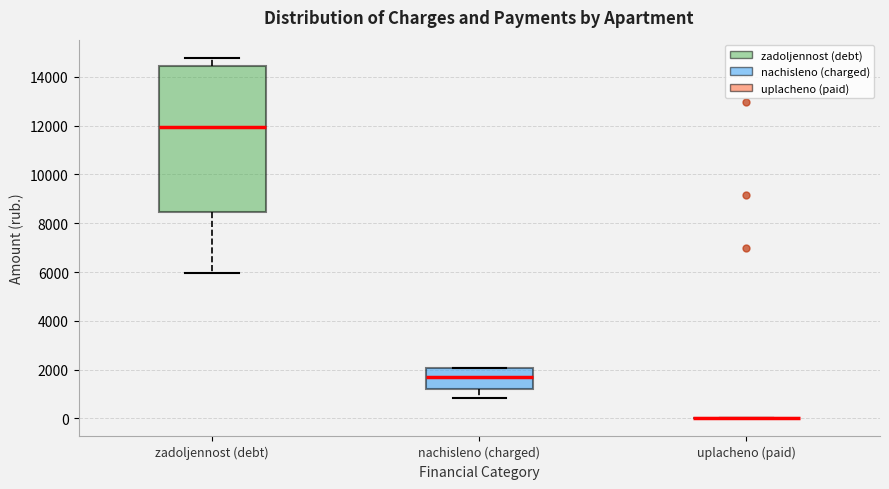

Which box is the tallest, from its lower edge to its upper edge?

zadoljennost (debt)